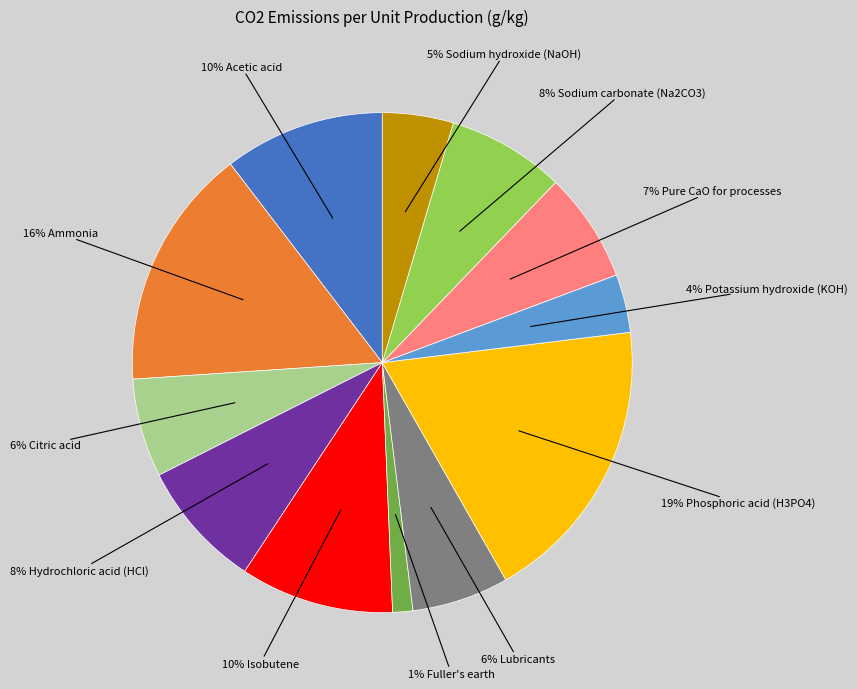

To the nearest percent, what is the average slice percentage?

8%